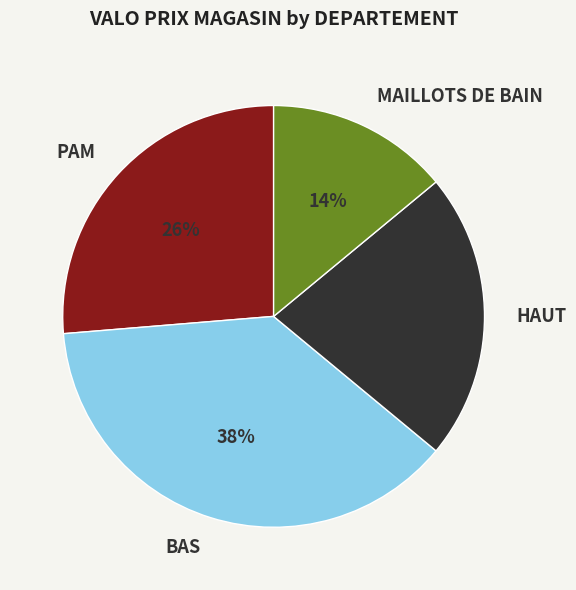

Which has a higher value, MAILLOTS DE BAIN or HAUT?

HAUT